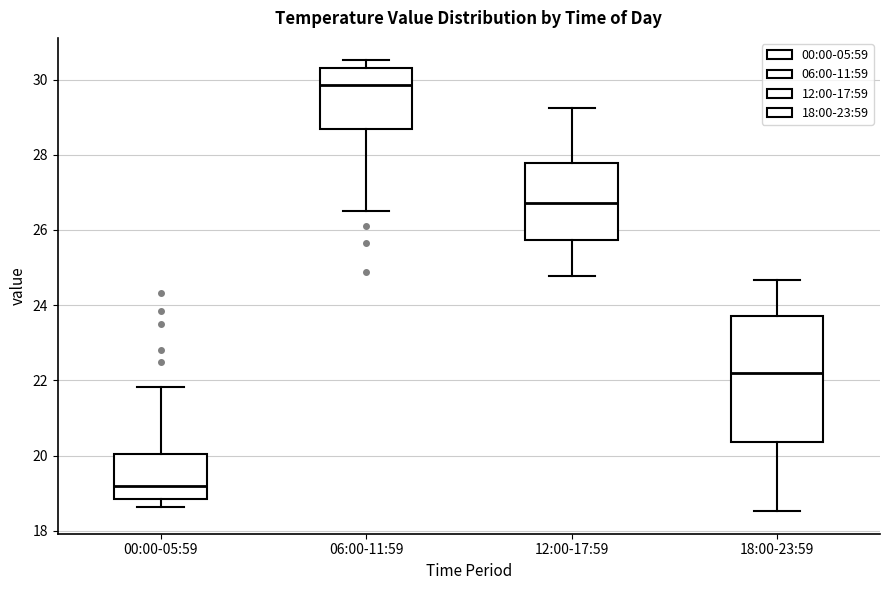

Which box has the lowest median line?

00:00-05:59